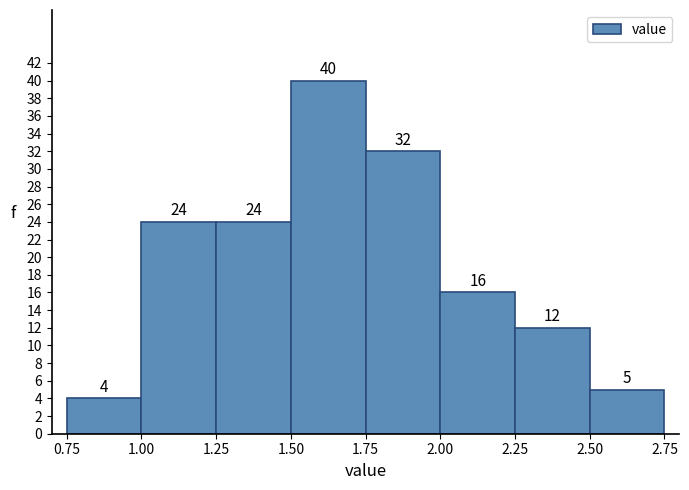

Reading left to right, list every bar in this chart as the range it spans on the x-axis followed by its height.

0.75 to 1.00: 4
1.00 to 1.25: 24
1.25 to 1.50: 24
1.50 to 1.75: 40
1.75 to 2.00: 32
2.00 to 2.25: 16
2.25 to 2.50: 12
2.50 to 2.75: 5